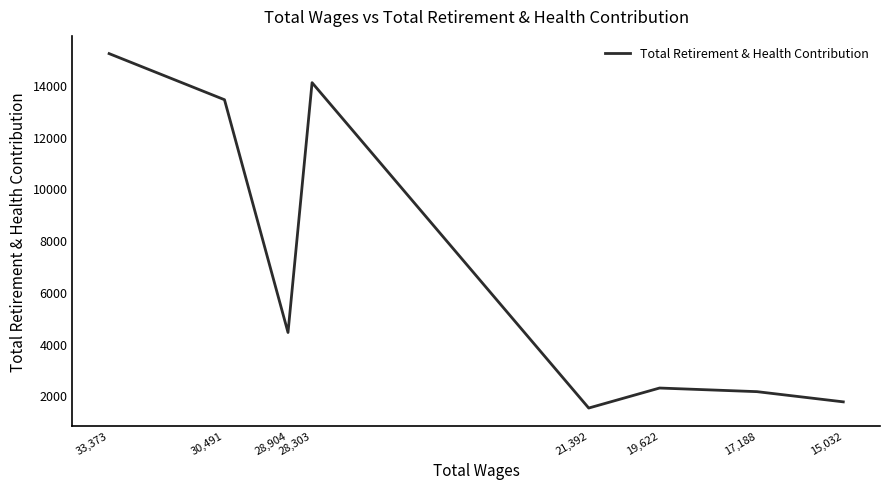

What is the approximate value at 30,491?

13433.0